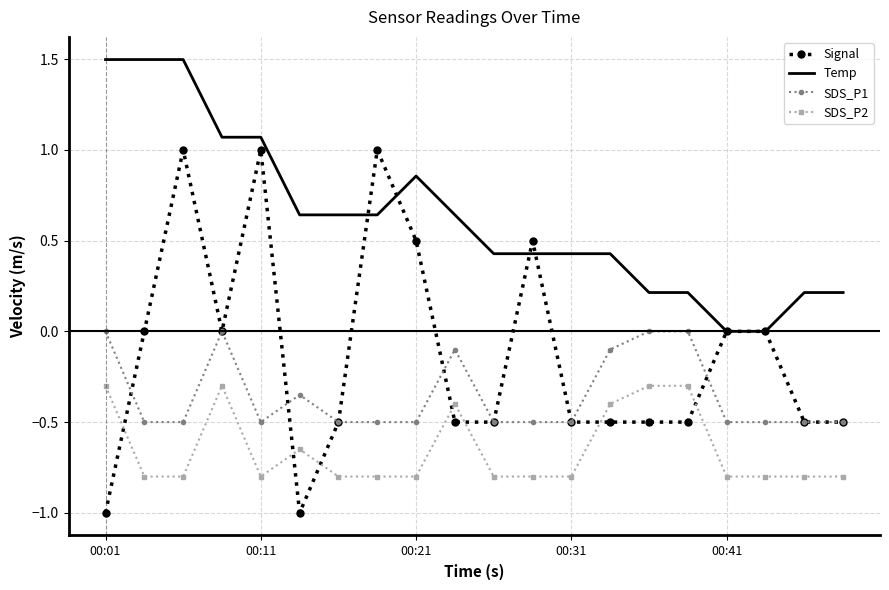

True or false: SDS_P1 and Signal cross at least once.

True